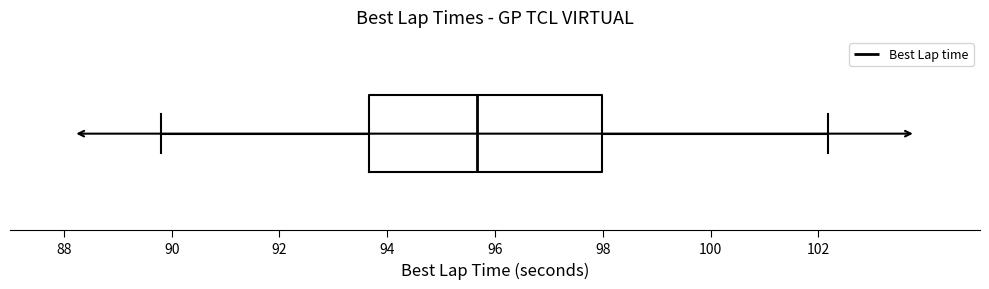

Transcribe this box plot: give where the median line is, the range the box spans, and where the two whiskers end, as read against the x-axis. The values are not printed on the chart, so give them approximately, as read against the axis.

median 95.6, box 93.6 to 98.0, whiskers 89.8 to 102.2